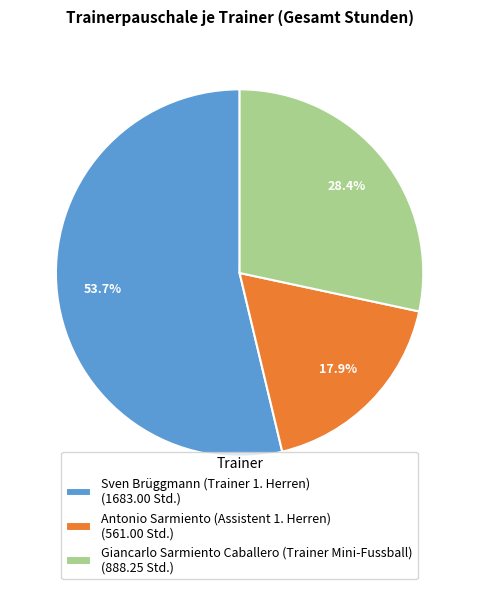

Is it true that Antonio Sarmiento (Assistent 1. Herren) is 18% of the pie?

True